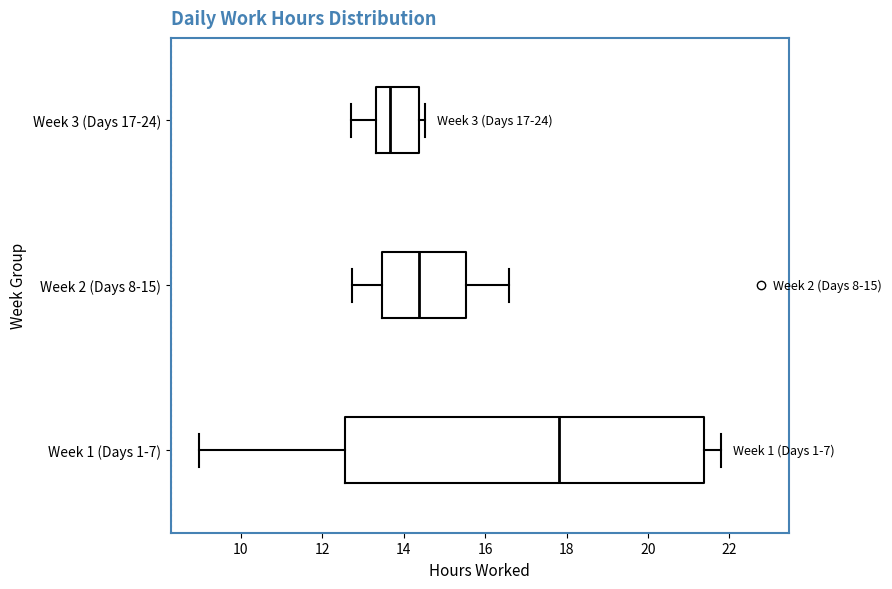

Reading bottom to top, read every box against the x-axis: the position of its median line, the range the box covers, and the ends of its whiskers. The values are not printed on the chart, so give them approximately, as read against the axis.

Week 1 (Days 1-7): median 17.8, box 12.6 to 21.4, whiskers 9.0 to 21.8
Week 2 (Days 8-15): median 14.4, box 13.4 to 15.6, whiskers 12.8 to 16.6
Week 3 (Days 17-24): median 13.6, box 13.4 to 14.4, whiskers 12.8 to 14.6